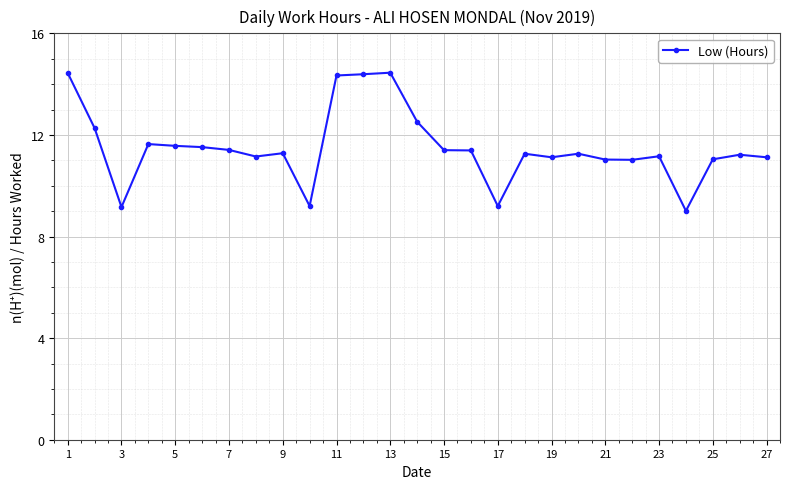

What is the smallest value displayed?

9.0